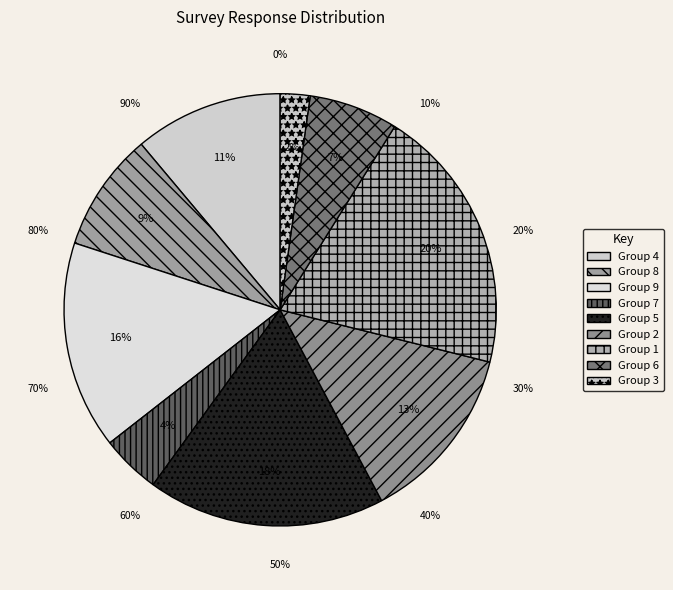

Combined, what portion of the pie is 9 and 1?

35.6%